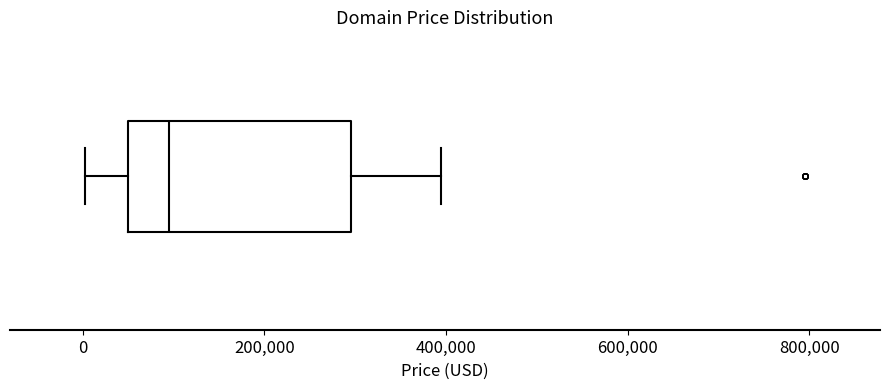

Where is the right edge of the box on the x-axis? The values are not printed on the chart, so give them approximately, as read against the axis.

300000